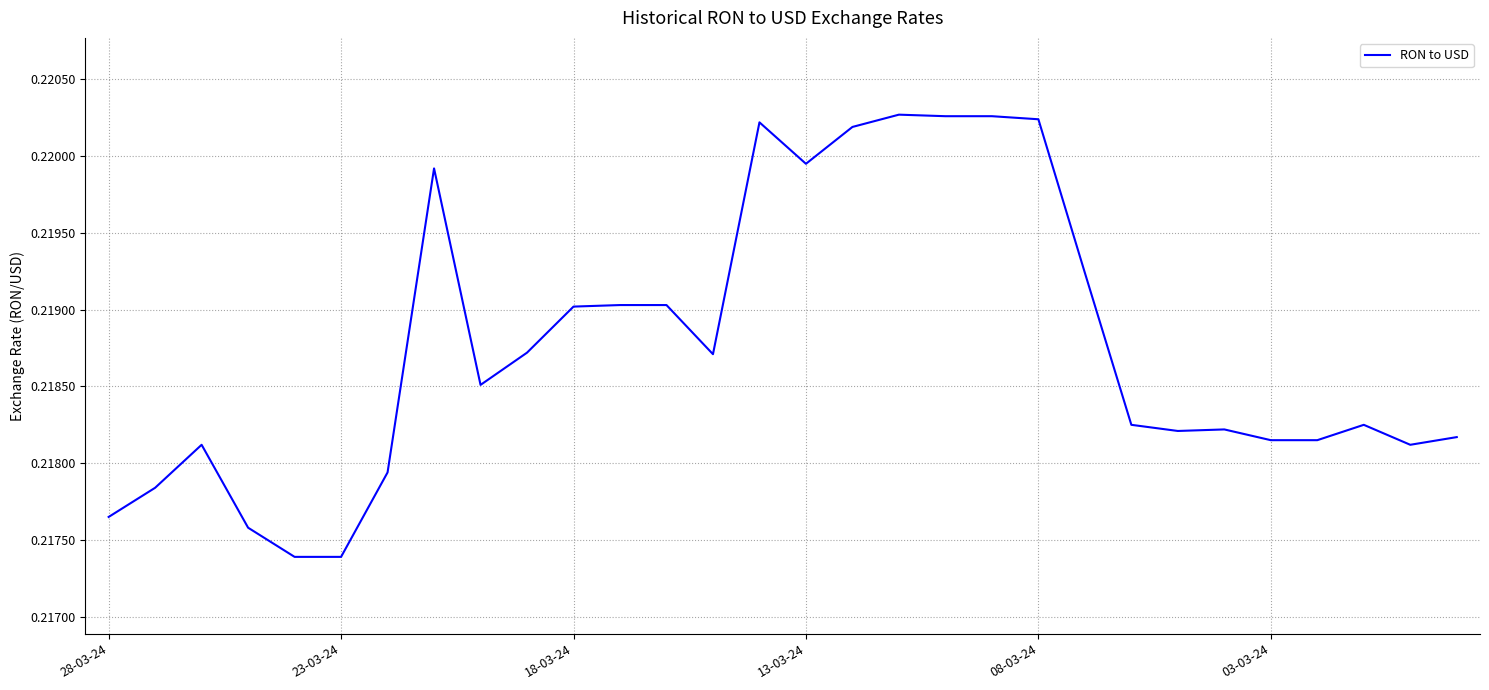

Does the chart display data point markers on the line(s)?

No